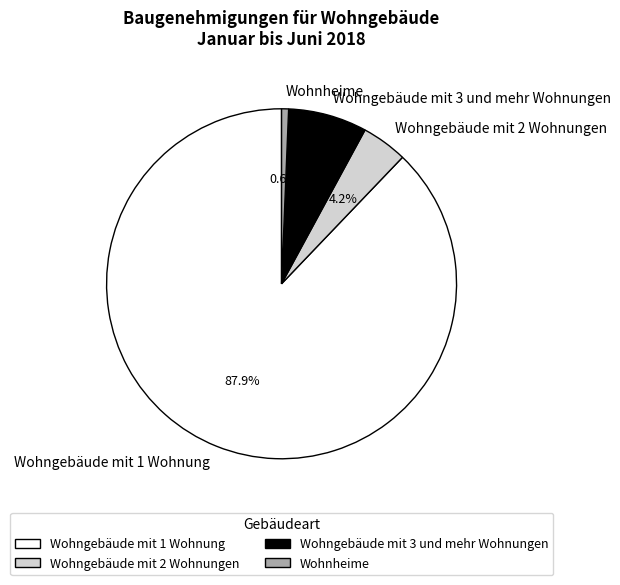

Combined, do Wohngebäude mit 2 Wohnungen and Wohngebäude mit 1 Wohnung account for over 50%?

Yes